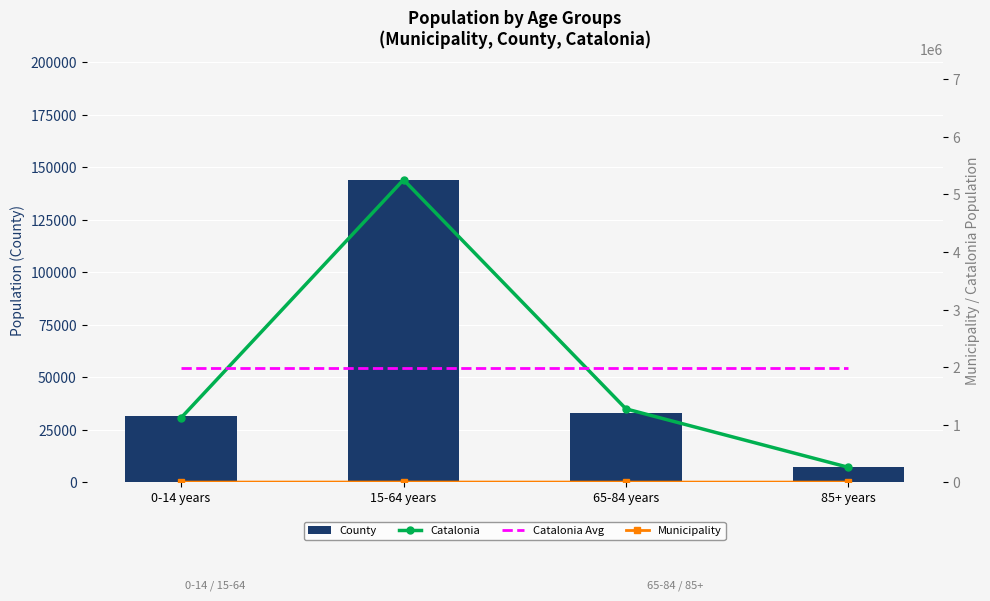

What are all the series names shown in the legend?

County, Catalonia, Catalonia Avg, Municipality